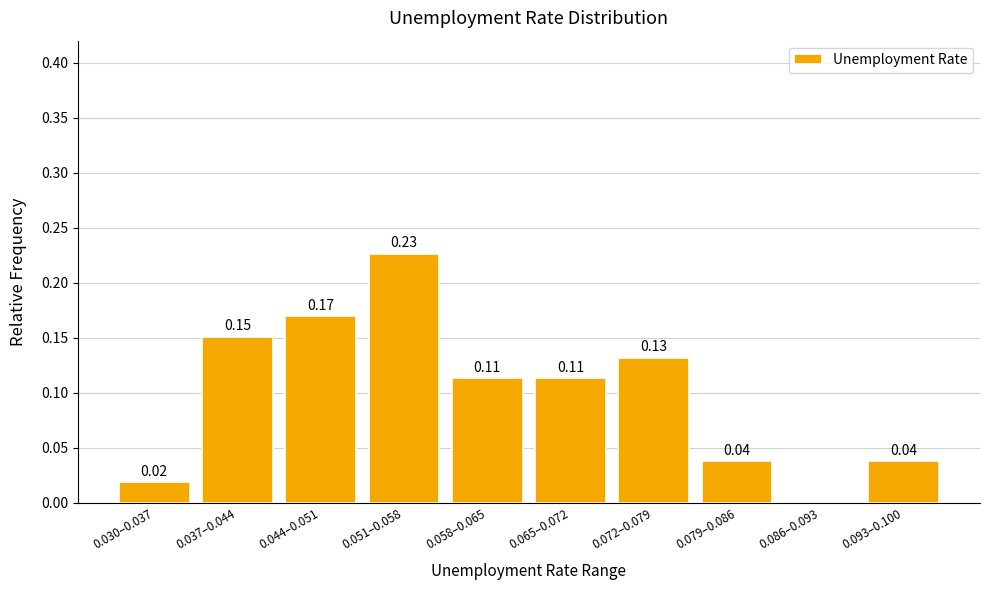

What is the sum of all values?

1.0